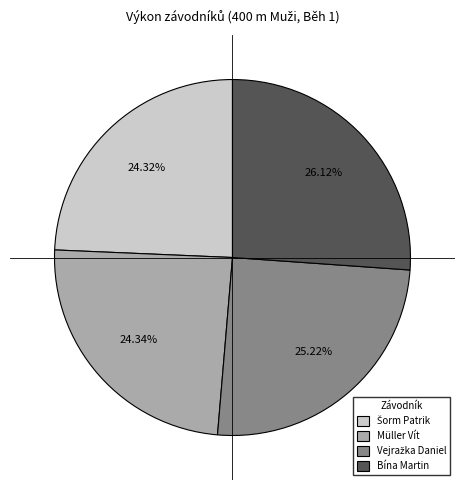

Which category has the biggest portion of the pie?

Bína Martin